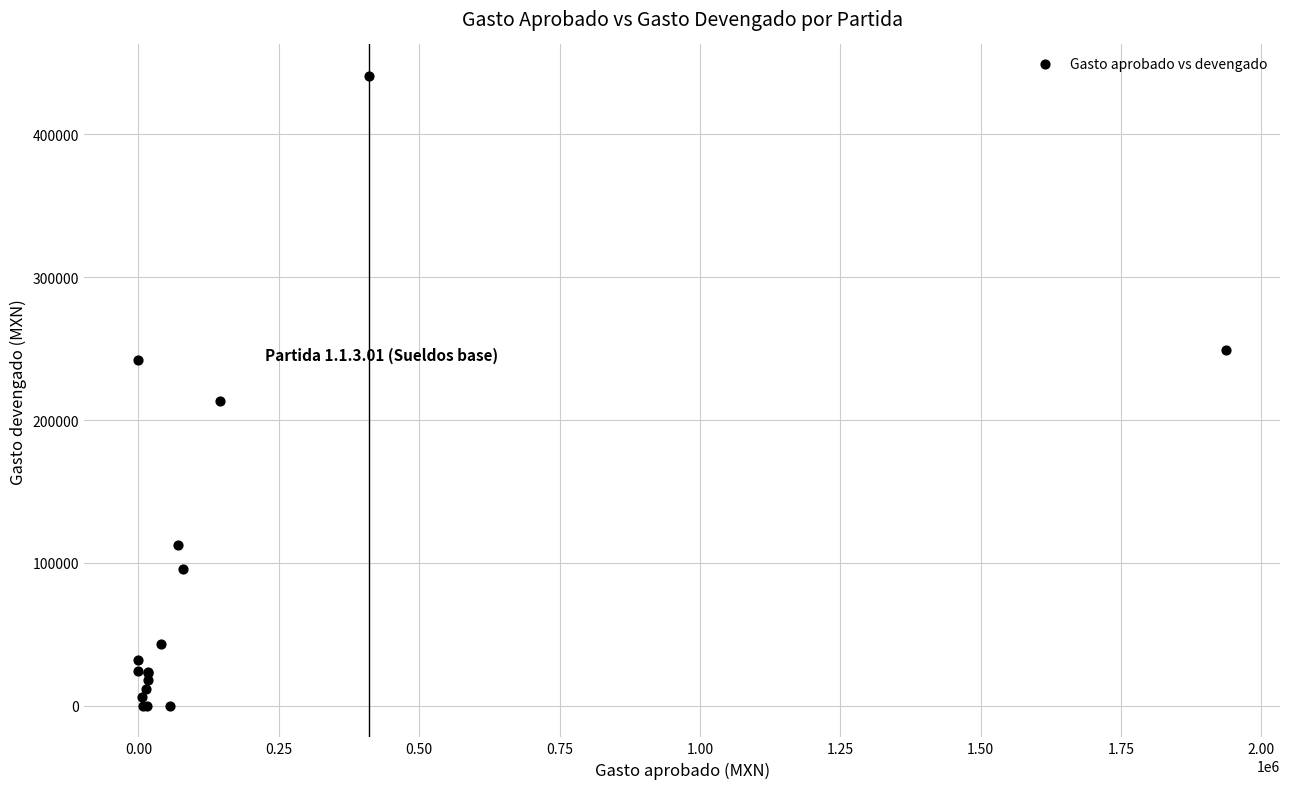

What Y value in the scatter plot is closest to 220381?

213035.2